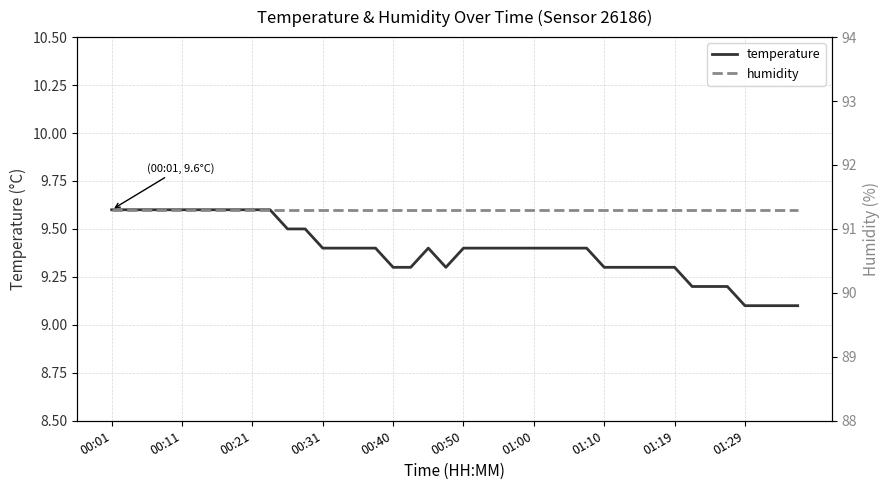

At how many categories does at least one series exceed 66?

40